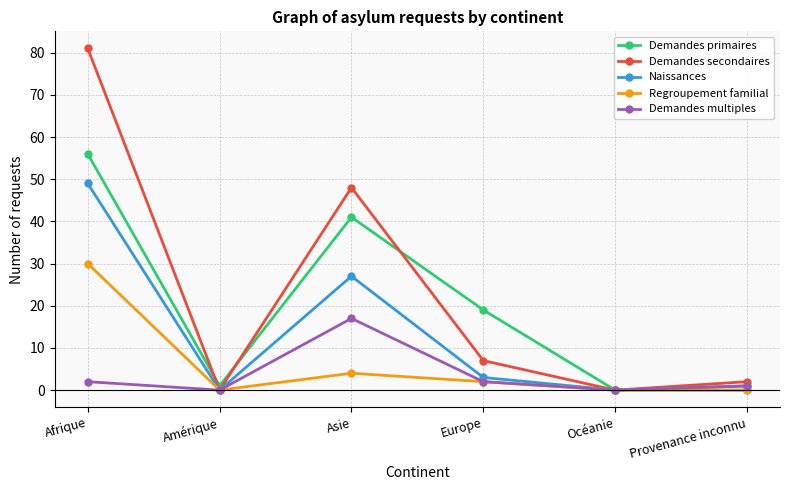

Where is the first local minimum for Demandes multiples?

Amérique